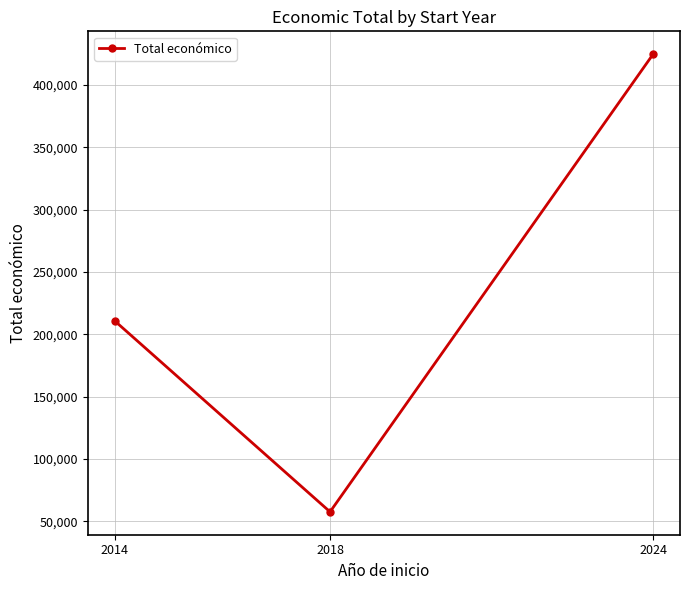

Does the chart have visible grid lines?

Yes